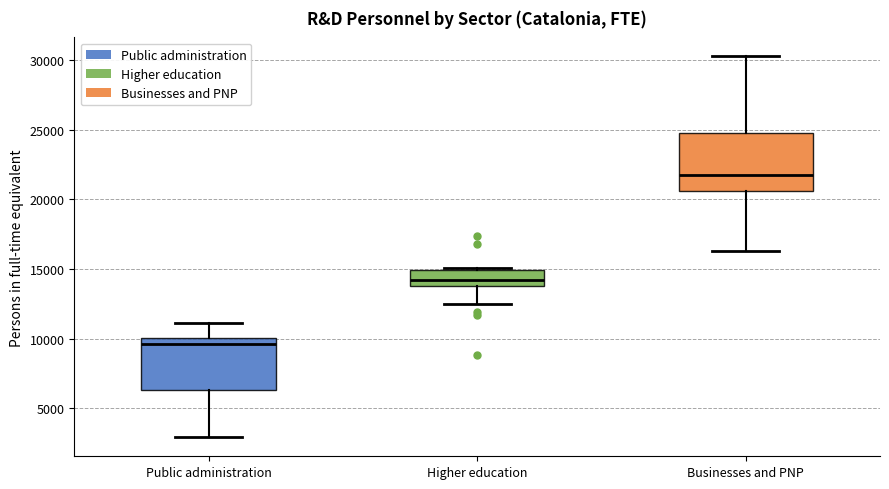

Reading left to right, transcribe this box plot: for each box, give where its median line is, the range the box spans, and where its two whiskers end, as read against the y-axis. The values are not printed on the chart, so give them approximately, as read against the axis.

Public administration: median 9500, box 6500 to 10000, whiskers 3000 to 11000
Higher education: median 14000 (inside the box), box 14000 to 15000, whiskers 12500 to 15000
Businesses and PNP: median 22000, box 20500 to 25000, whiskers 16500 to 30500